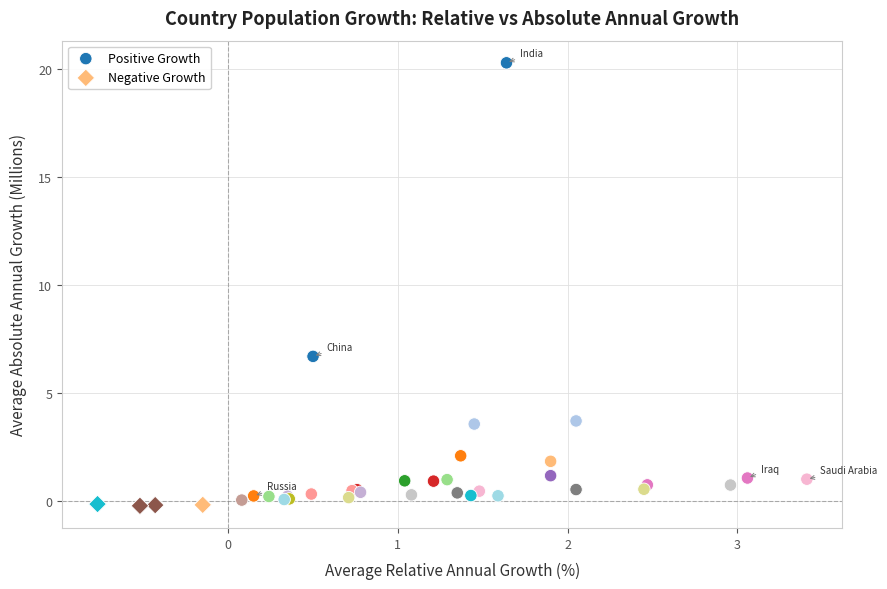

Which series reaches the minimum Y coordinate?

Negative Growth